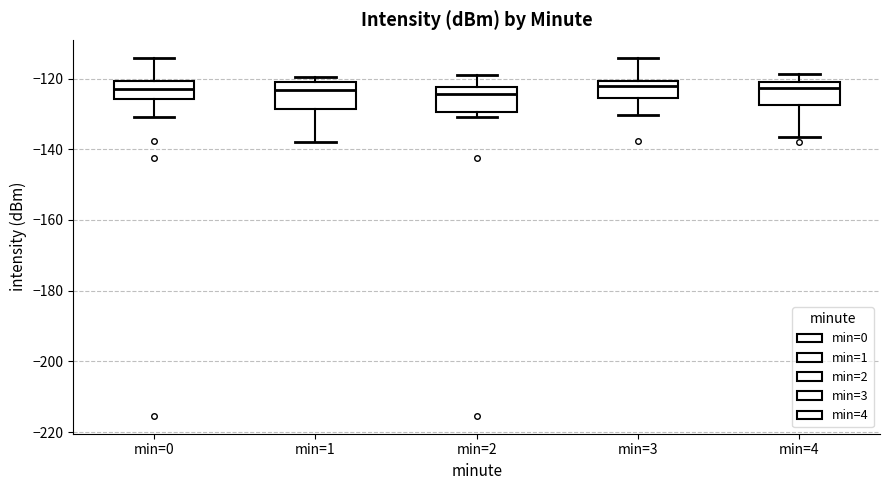

Where does the median line of the box for min=2 sit on the y-axis? The values are not printed on the chart, so give them approximately, as read against the axis.

-124